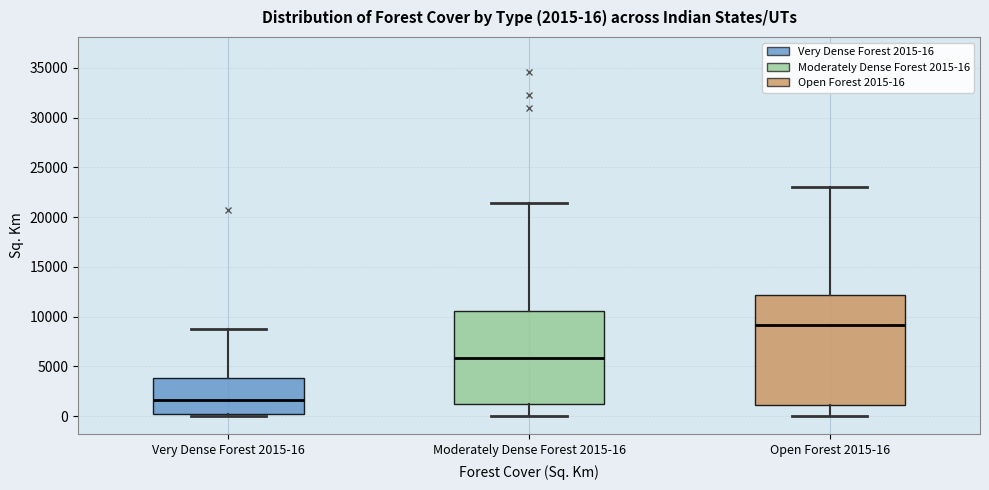

Comparing the boxes themselves (not the whiskers), which one is the tallest?

Open Forest 2015-16